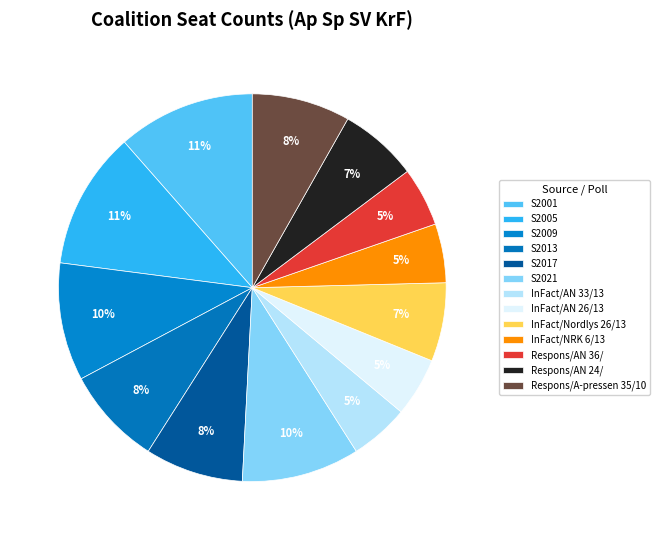

To the nearest percent, what portion does InFact/AN 33/13 represent?

5%